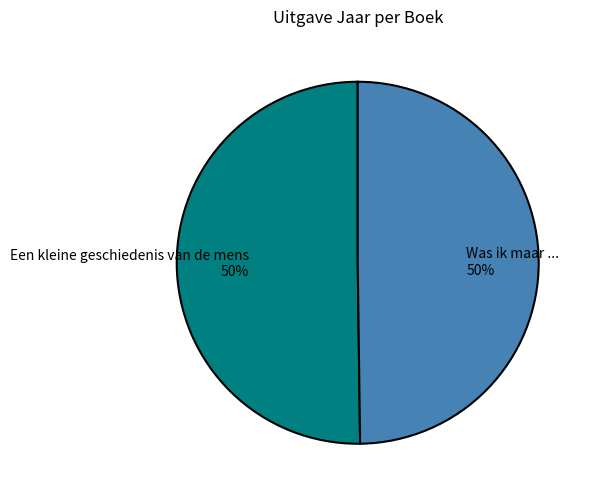

Count the number of slices in the pie.

2